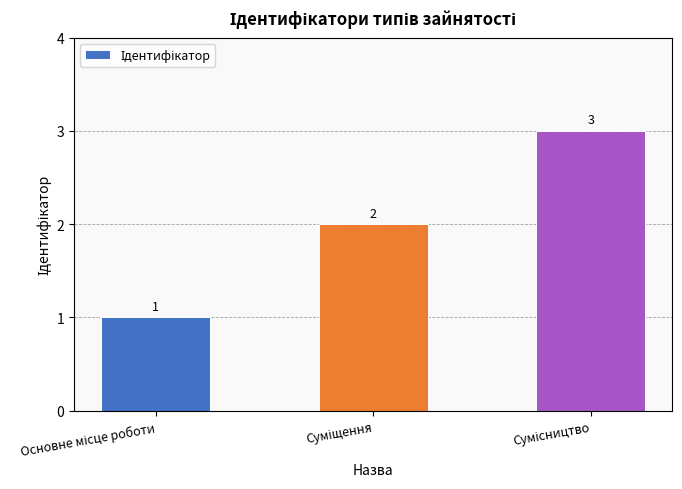

How many data points are less than 2?

1